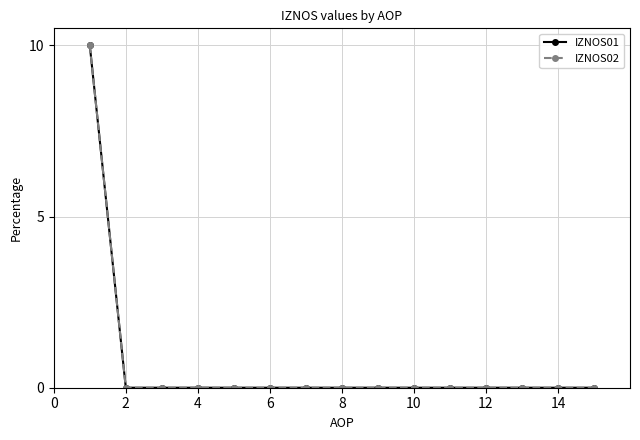

At how many categories does at least one series exceed 6?

1